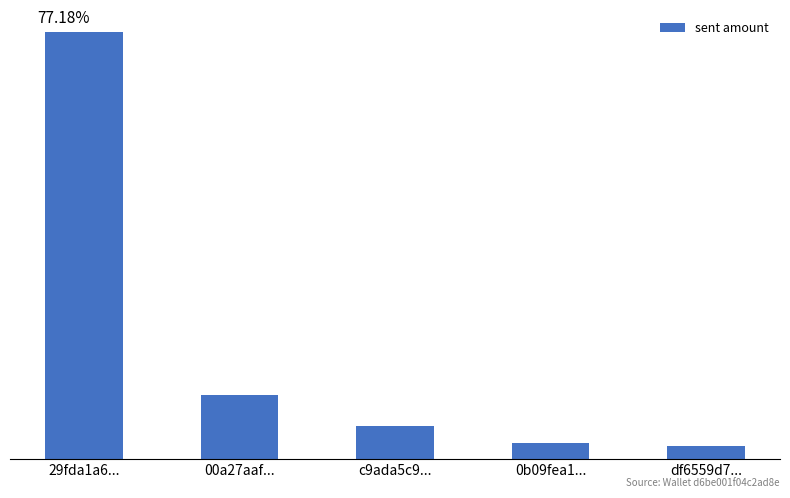

Are the bars horizontal?

No